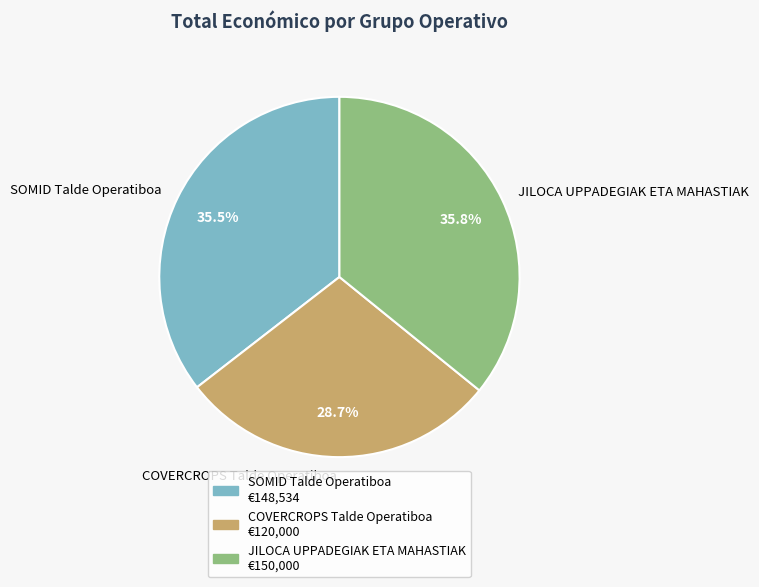

Which category has the smallest portion of the pie?

COVERCROPS Talde Operatiboa